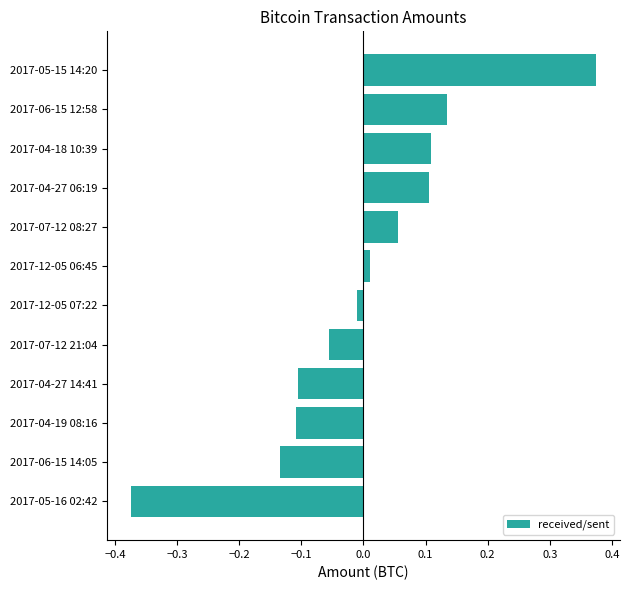

The value at 2017-04-27 14:41 is -0.0. True or false?

False